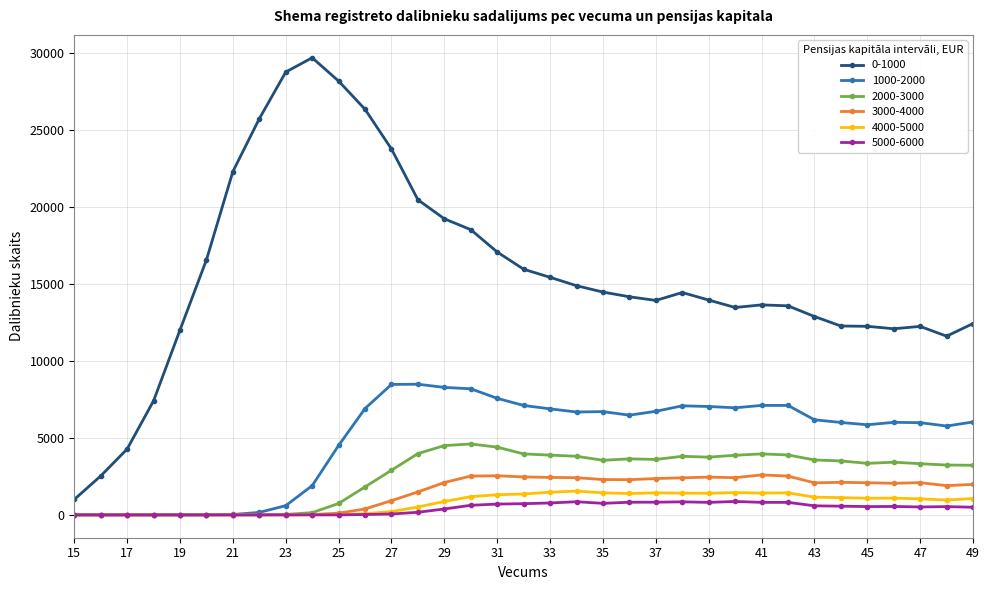

True or false: 0-1000 and 3000-4000 cross at least once.

False